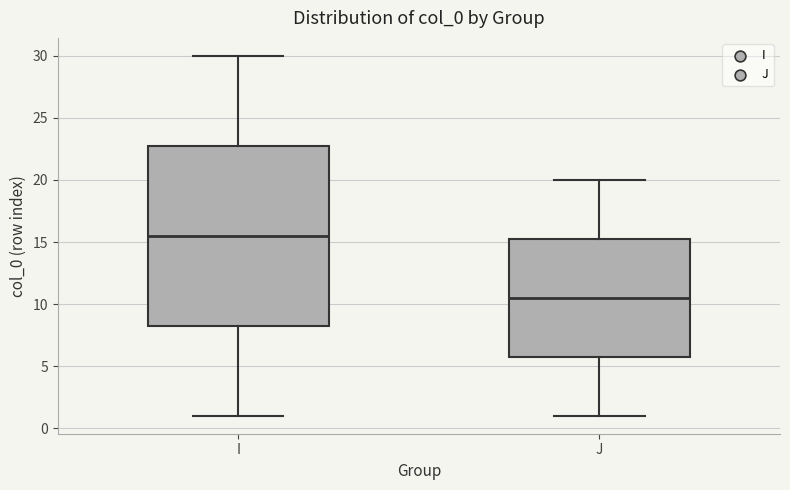

Where is the upper edge of the box for I on the y-axis? The values are not printed on the chart, so give them approximately, as read against the axis.

23.0